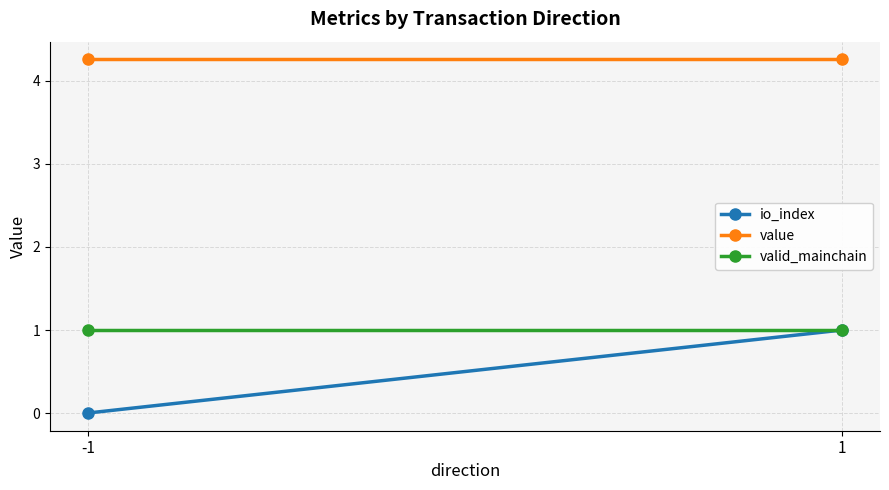

What is the average value of the io_index series?

0.5